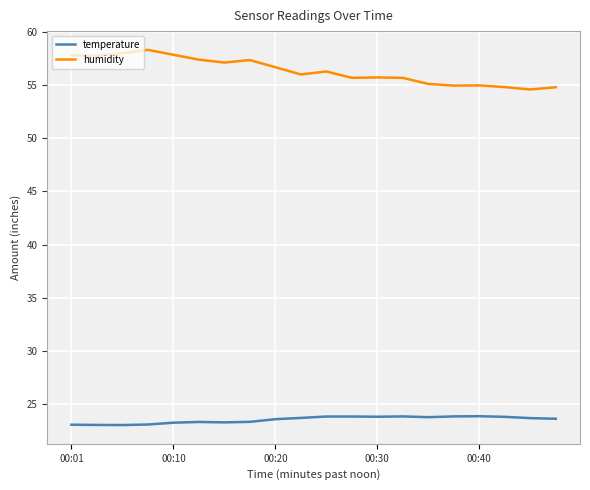

True or false: temperature has more than 1 interior local peaks.

True